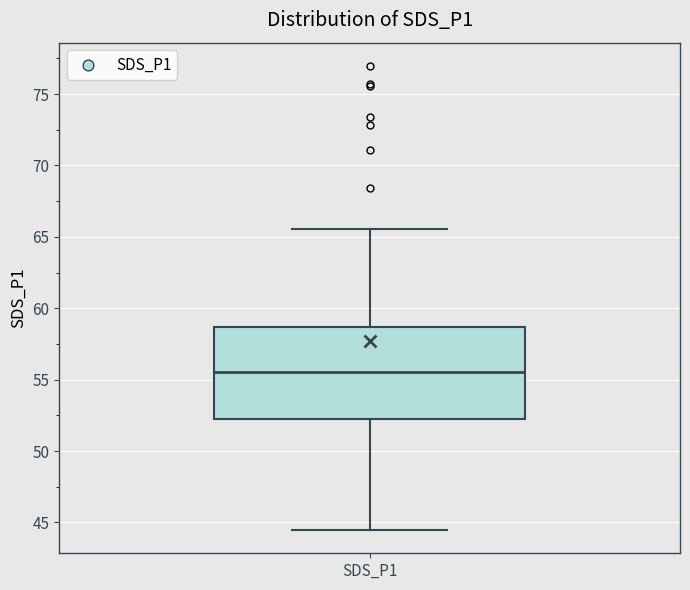

Where is the lower edge of the box for SDS_P1 on the y-axis? The values are not printed on the chart, so give them approximately, as read against the axis.

52.5